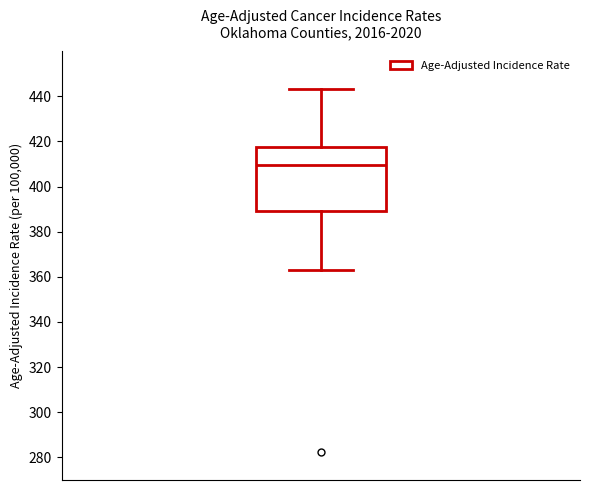

Read this box plot against the y-axis: the position of the median line, the range covered by the box, and the ends of both whiskers. The values are not printed on the chart, so give them approximately, as read against the axis.

median 410, box 390 to 418, whiskers 364 to 444